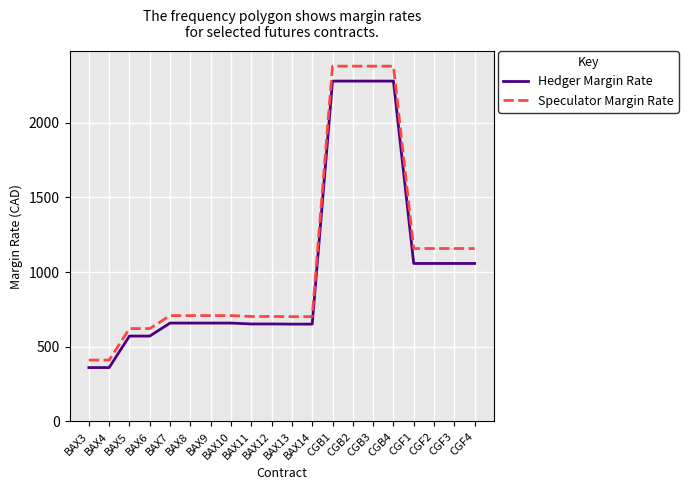

True or false: Speculator Margin Rate and Hedger Margin Rate cross at least once.

False